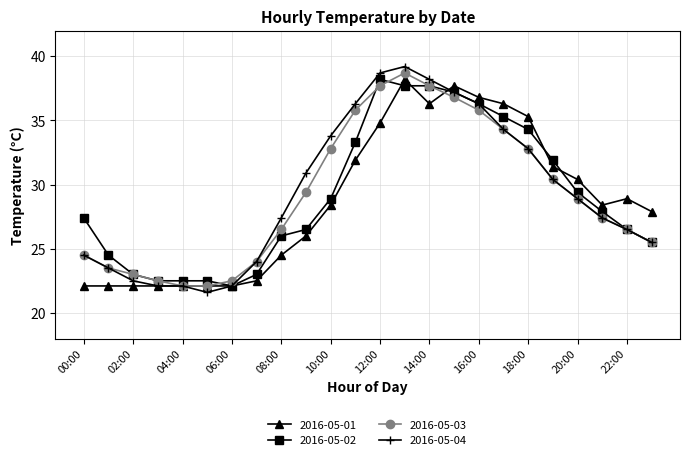

At how many categories does at least one series exceed 28?

14